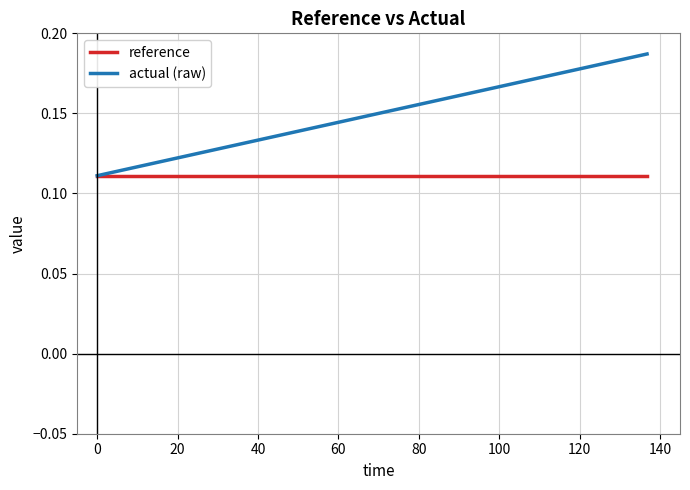

What is the sum of all actual (raw) values?

3.0